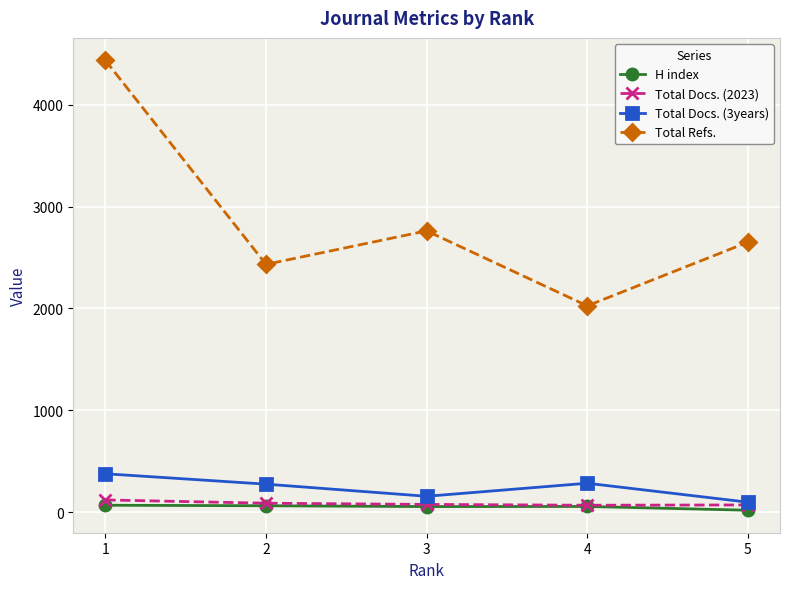

What are all the series names shown in the legend?

H index, Total Docs. (2023), Total Docs. (3years), Total Refs.